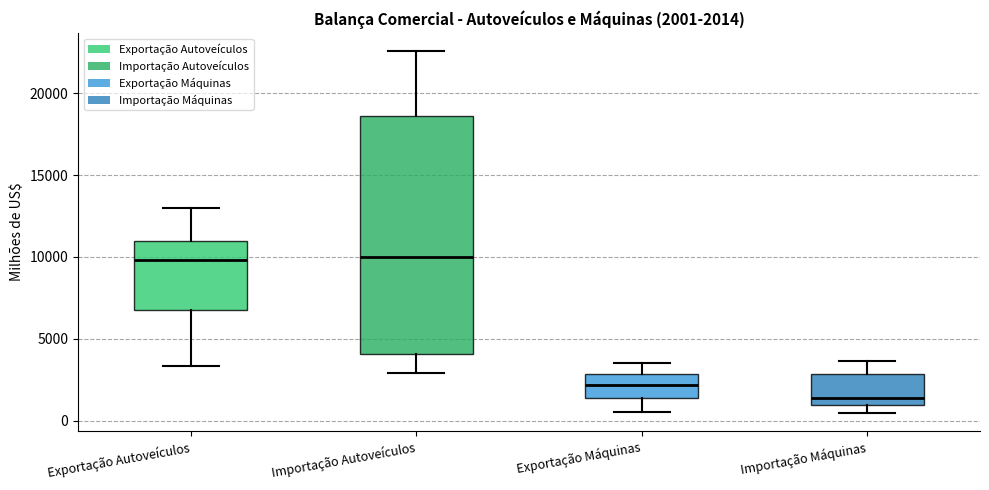

Which box has the lowest median line?

Importação Máquinas